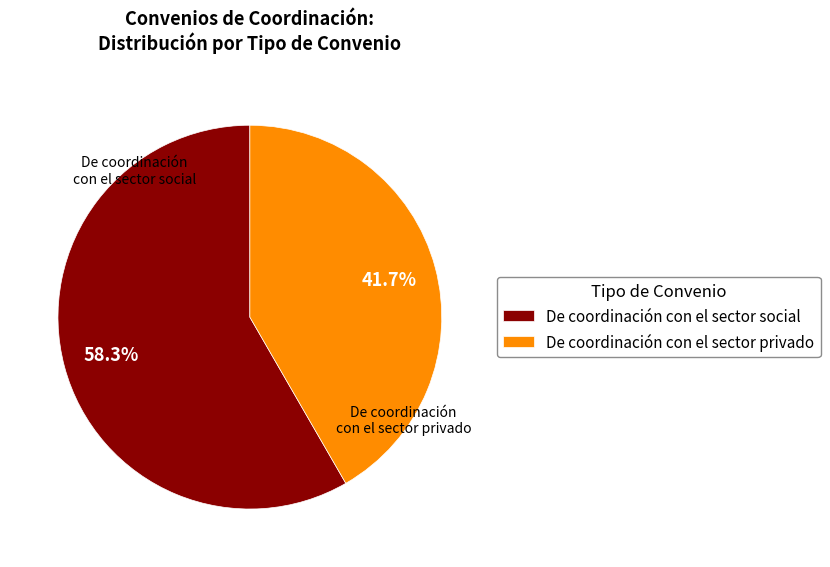

Is it true that De coordinación con el sector social is 49% of the pie?

False